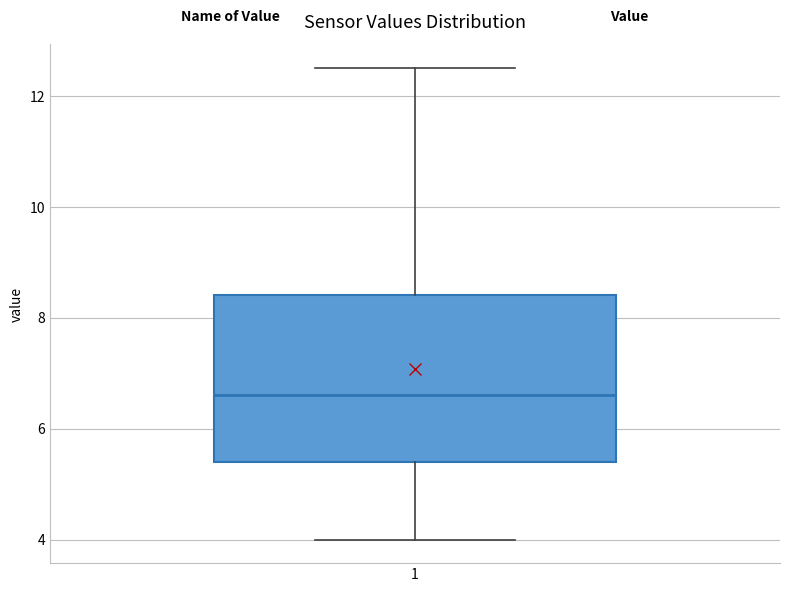

Transcribe this box plot: give where the median line is, the range the box spans, and where the two whiskers end, as read against the y-axis. The values are not printed on the chart, so give them approximately, as read against the axis.

median 6.6, box 5.4 to 8.4, whiskers 4.0 to 12.6